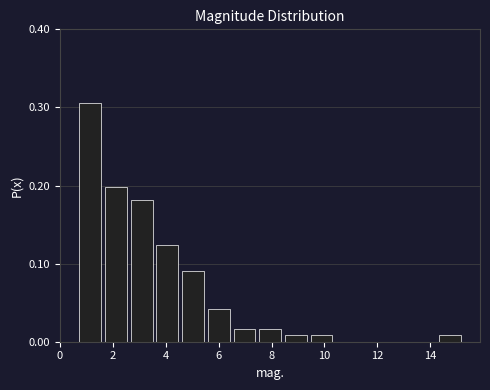

Reading left to right, transcribe this chart: for each bar, give the range it covers on the x-axis and its height. Neither the bar edges nor the heights are printed on the chart, so give them approximately, as read against the axes.

0.6 to 1.6: 0.31
1.6 to 2.6: 0.20
2.6 to 3.6: 0.18
3.6 to 4.6: 0.12
4.6 to 5.6: 0.09
5.6 to 6.4: 0.04
6.4 to 7.4: 0.02
7.4 to 8.4: 0.02
8.4 to 9.4: under 0.01
9.4 to 10.4: under 0.01
10.4 to 11.4: 0
11.4 to 12.4: 0
12.4 to 13.2: 0
13.2 to 14.2: 0
14.2 to 15.2: under 0.01